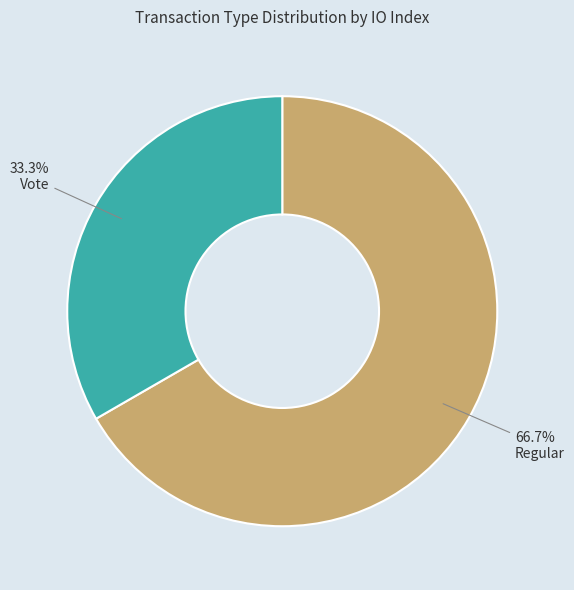

Approximately how many times larger is the value at Vote compared to Regular?

0.5